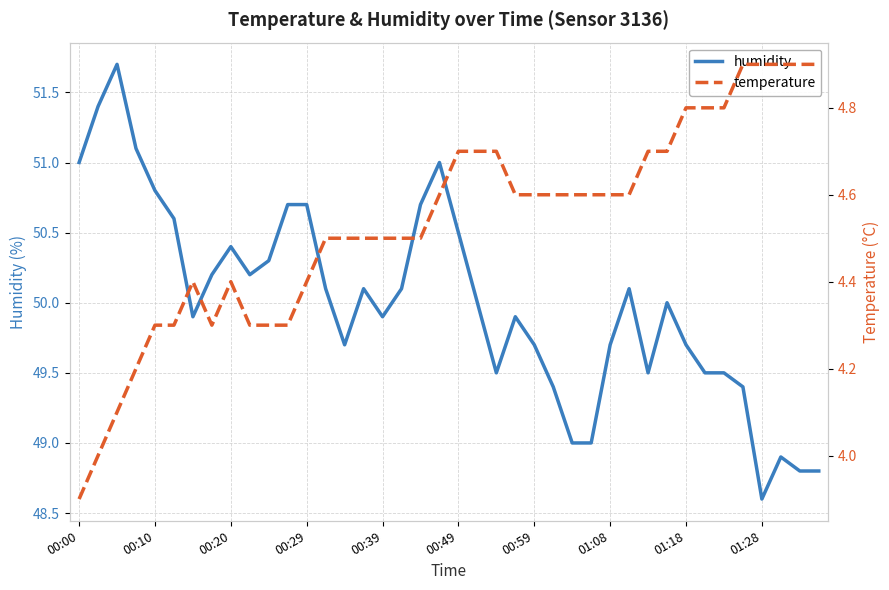

True or false: humidity and temperature intersect in this chart.

False